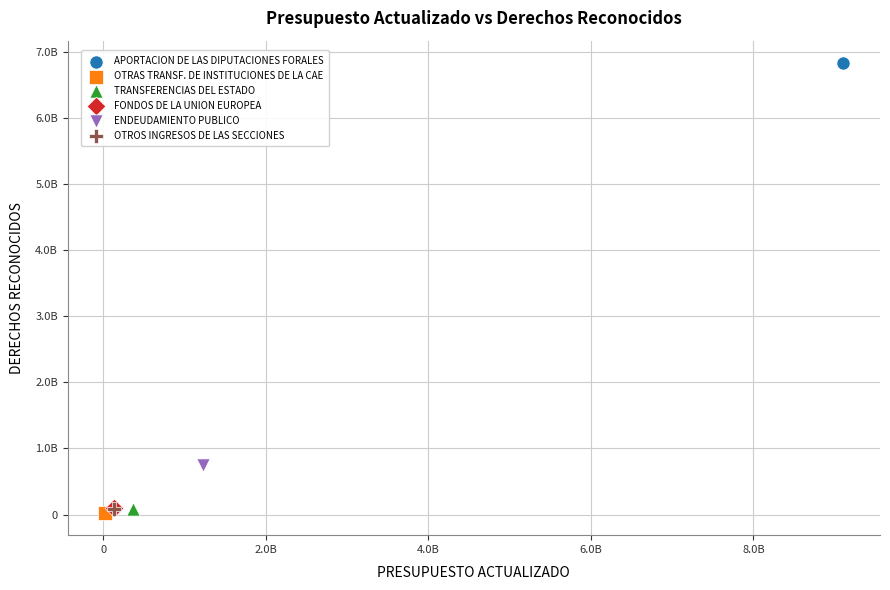

Which series contains the highest Y value?

APORTACION DE LAS DIPUTACIONES FORALES